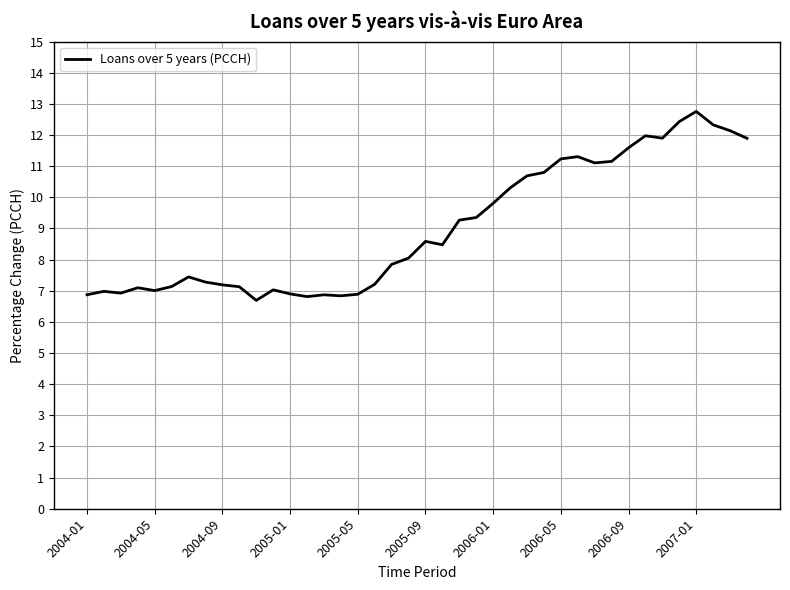

What is the minimum value shown in the chart?

6.7